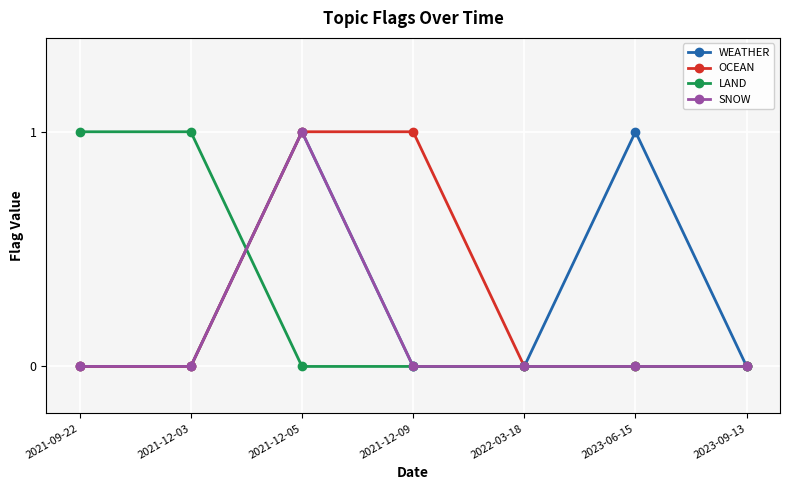

What is the label of the 3rd point from the left?

2021-12-05